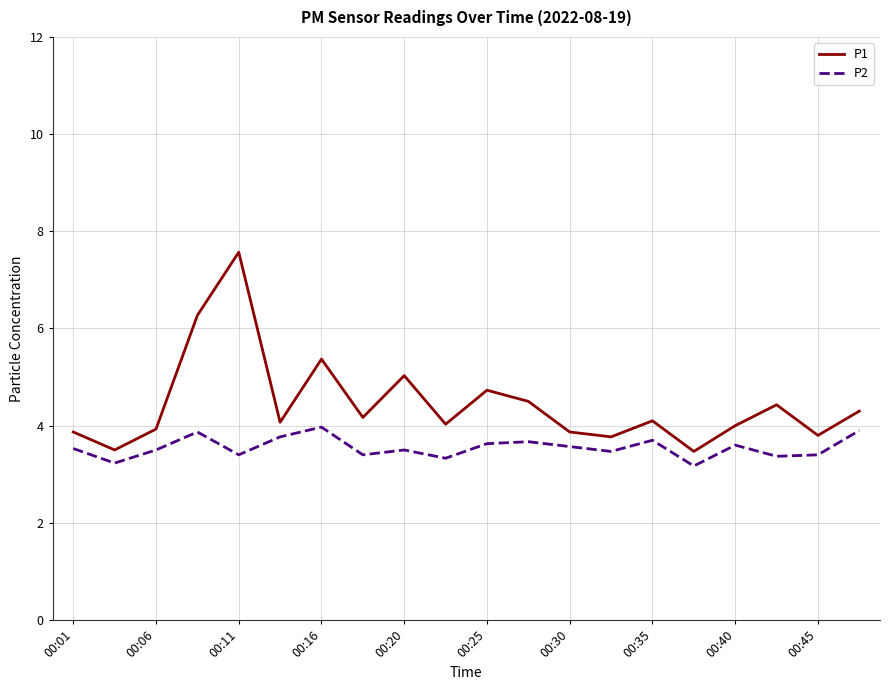

Rank the series by their maximum value, from highest to lowest.

P1, P2